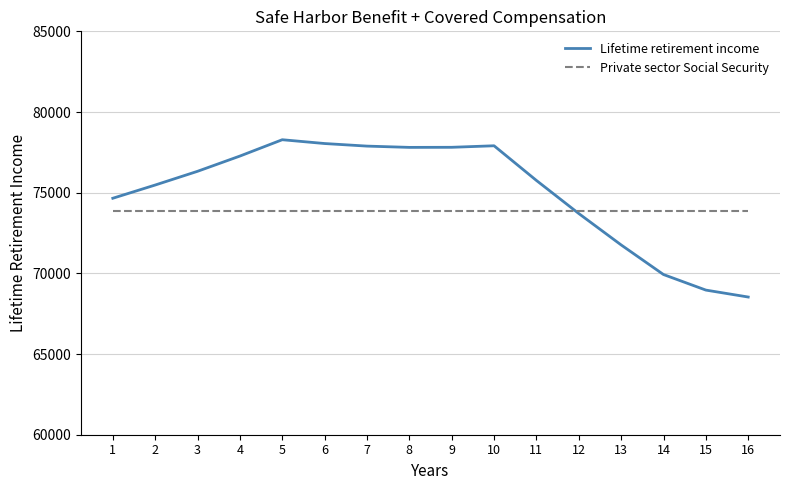

How many intersections are there between Lifetime retirement income and Private sector Social Security?

1